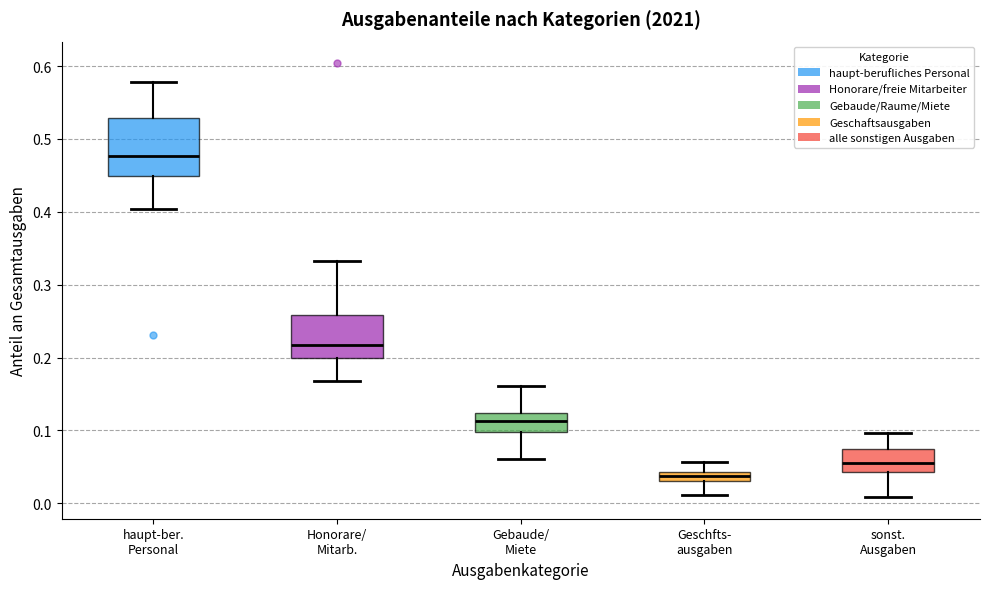

Which box is the tallest, from its lower edge to its upper edge?

haupt-ber. Personal